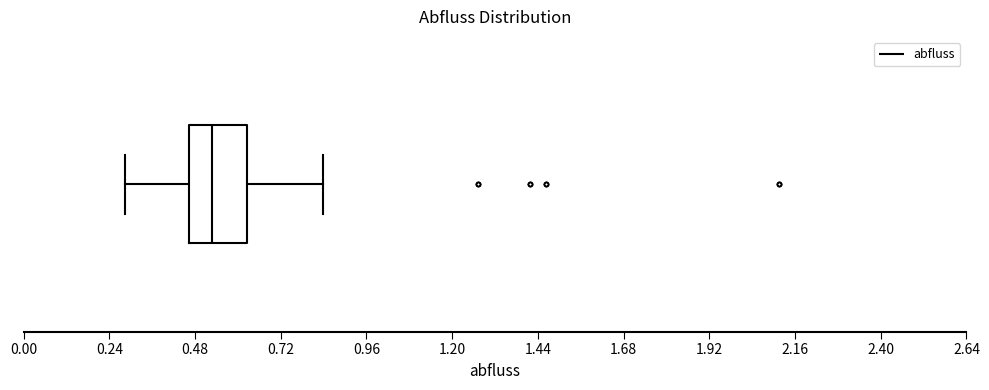

Read this box plot against the x-axis: the position of the median line, the range covered by the box, and the ends of both whiskers. The values are not printed on the chart, so give them approximately, as read against the axis.

median 0.55, box 0.45 to 0.65, whiskers 0.30 to 0.85